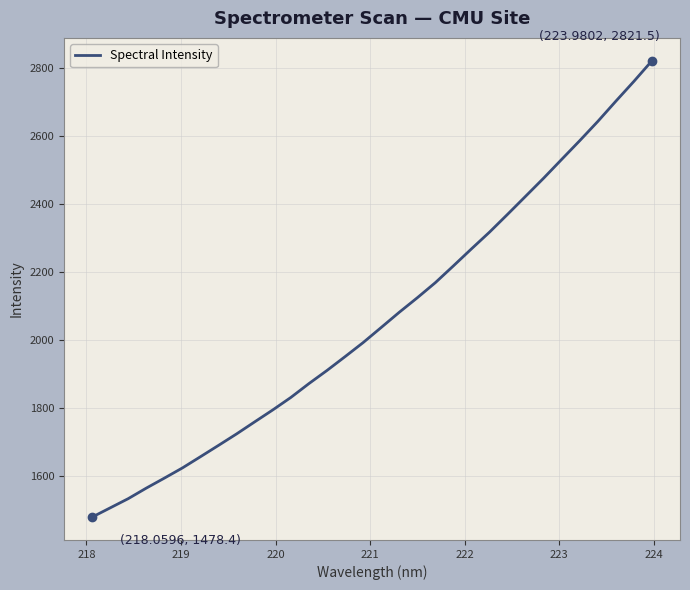

What is the greatest value displayed?

2821.5